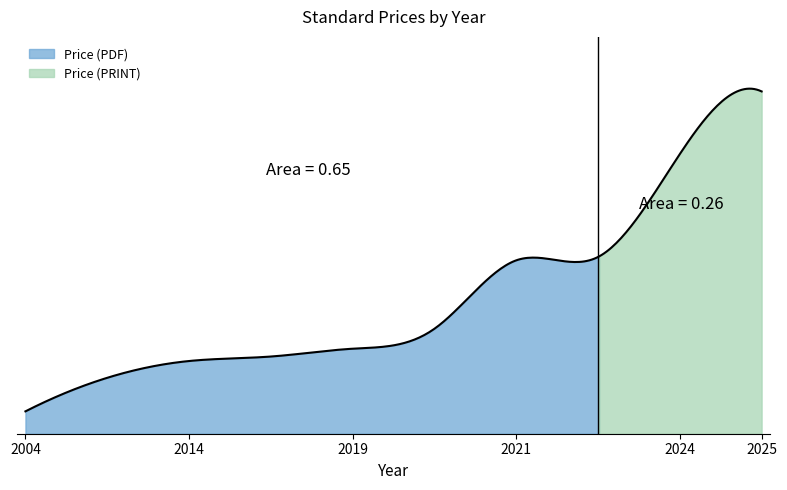

Which series has the largest total across all categories?

Price (PDF)